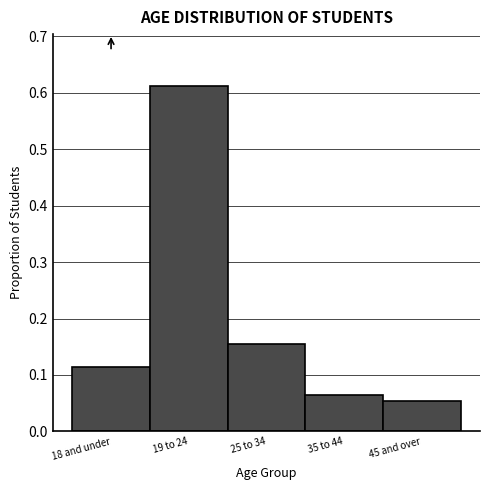

Which has a higher value, 45 and over or 25 to 34?

25 to 34